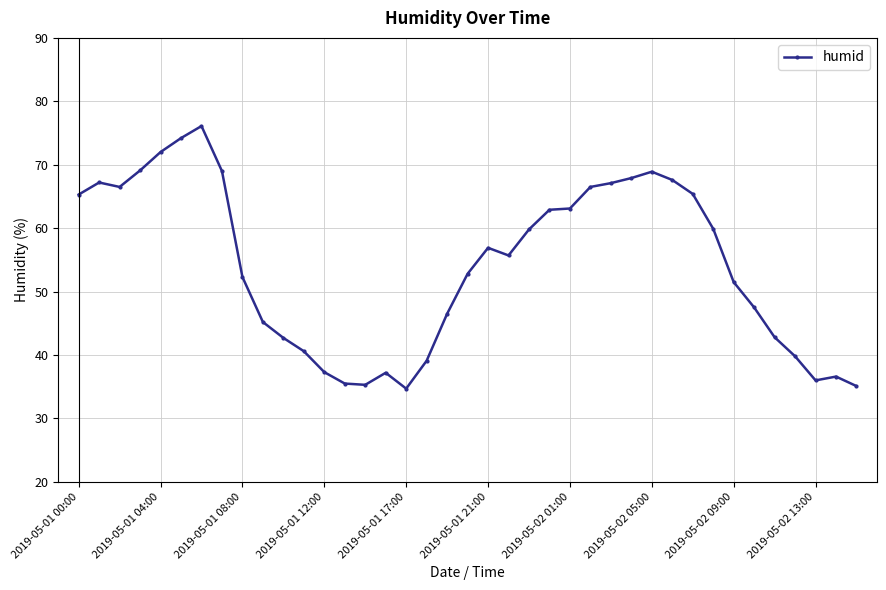

What is the smallest value displayed?

34.7